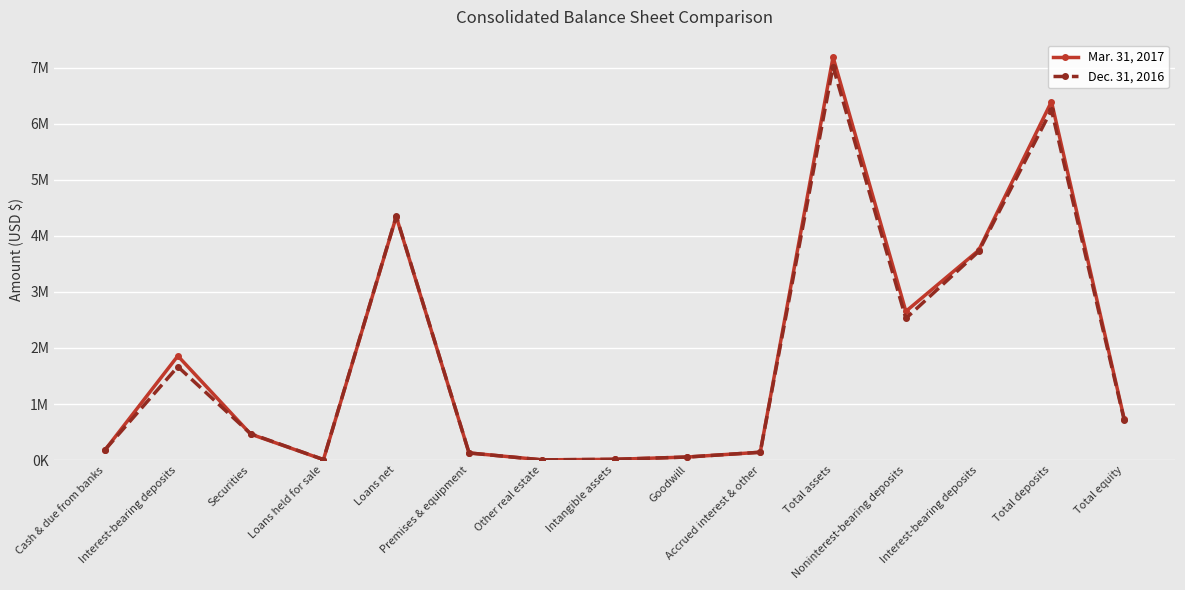

At which label does Dec. 31, 2016 reach its peak?

Total assets